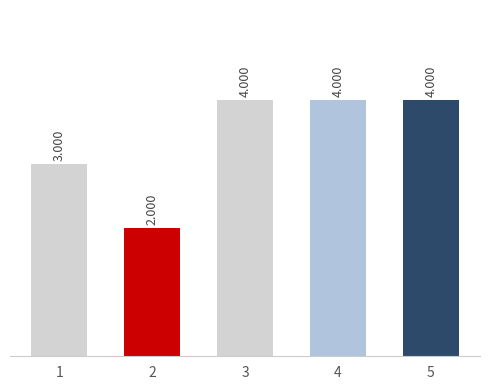

Which label corresponds to the largest value in the chart?

3